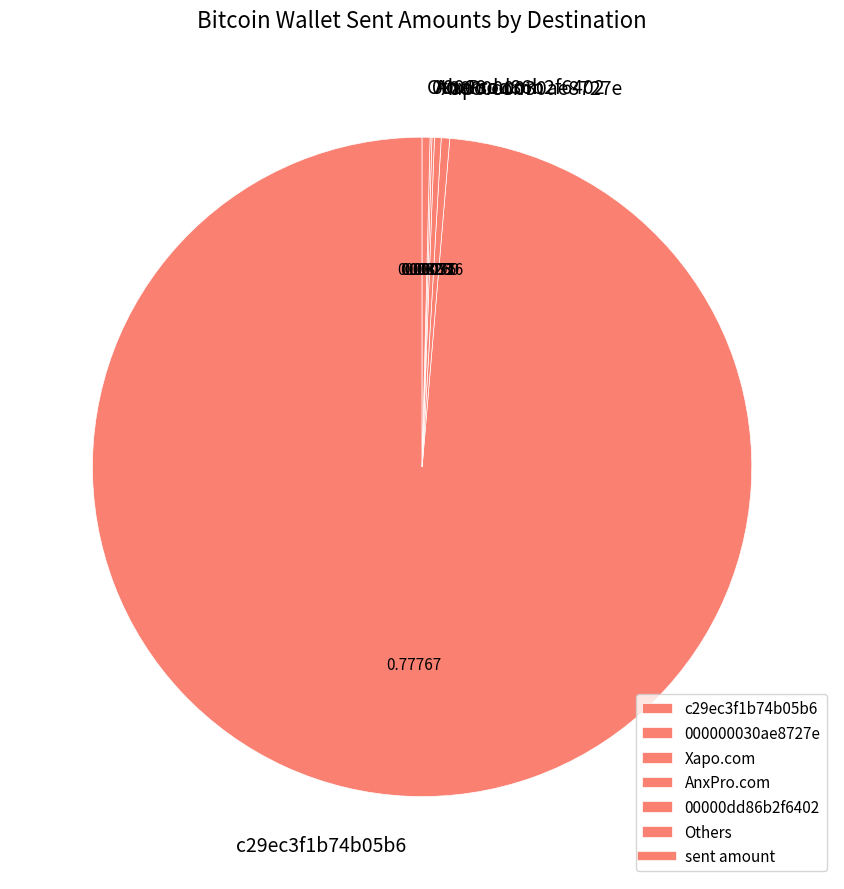

Does c29ec3f1b74b05b6 account for over 50% of the chart?

Yes